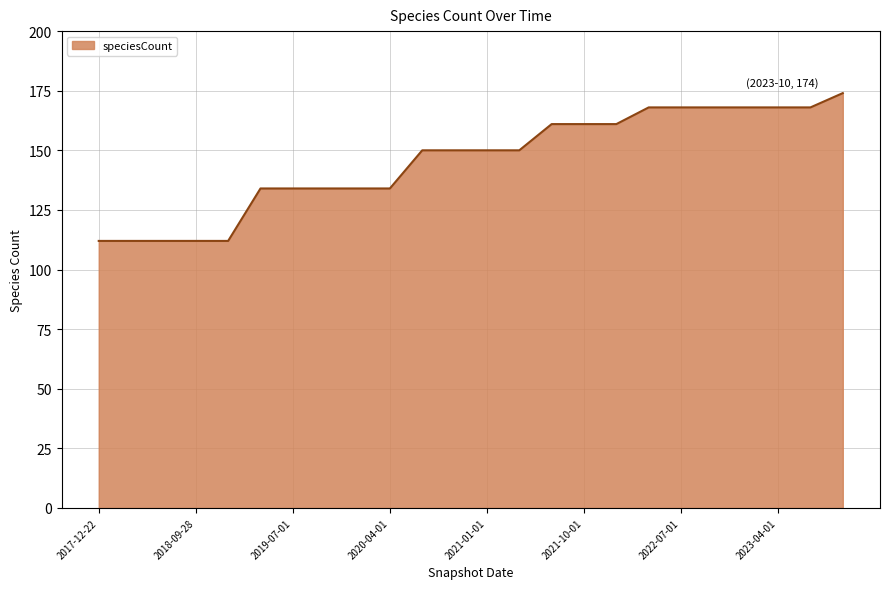

What is the average value?

146